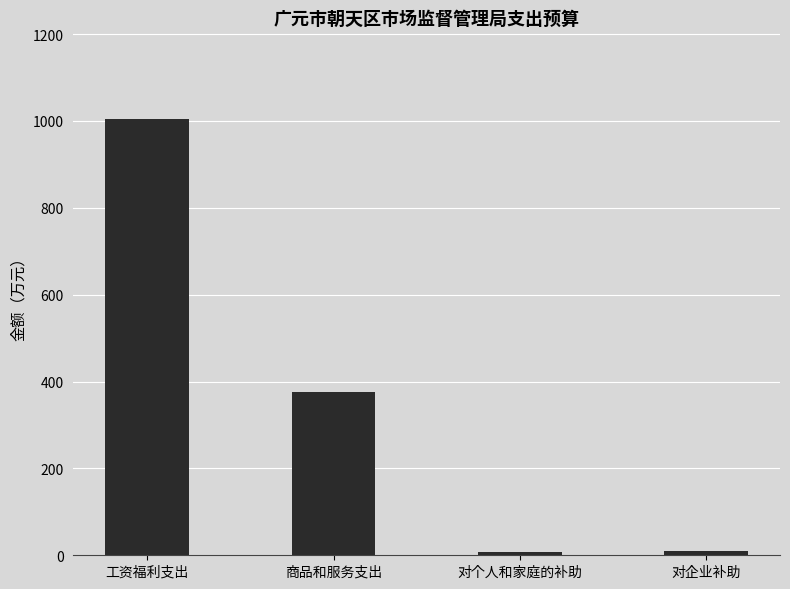

Which has a higher value, 对个人和家庭的补助 or 商品和服务支出?

商品和服务支出